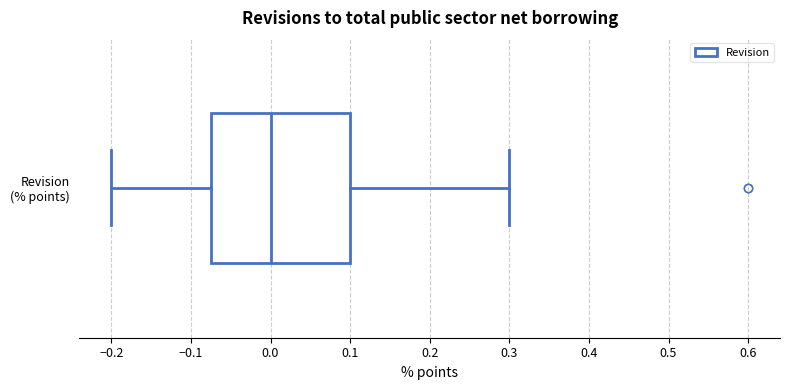

Where does the right whisker of the box for Revision (% points) end on the x-axis? The values are not printed on the chart, so give them approximately, as read against the axis.

0.30